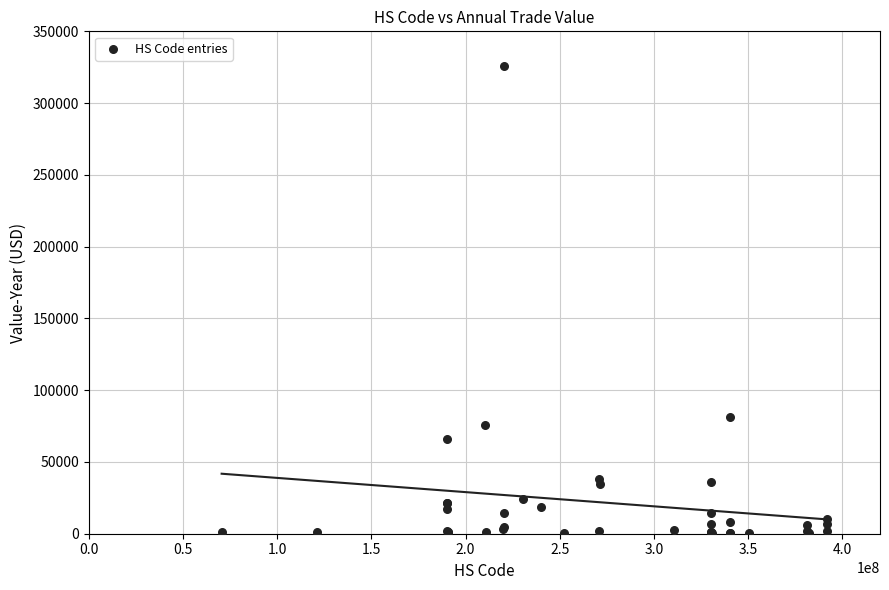

What Y value in the scatter plot is closest to 162860?

81068